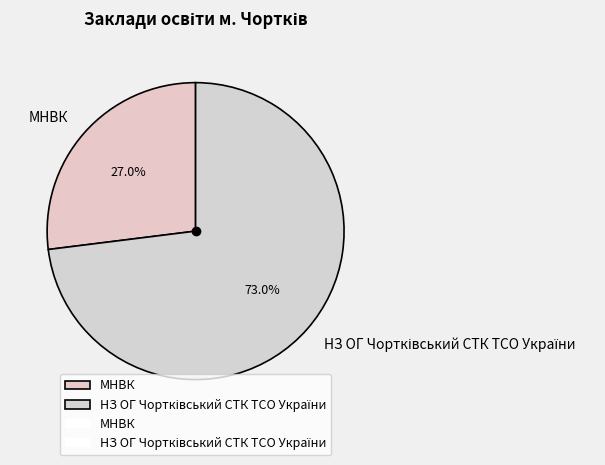

Count the number of slices in the pie.

2